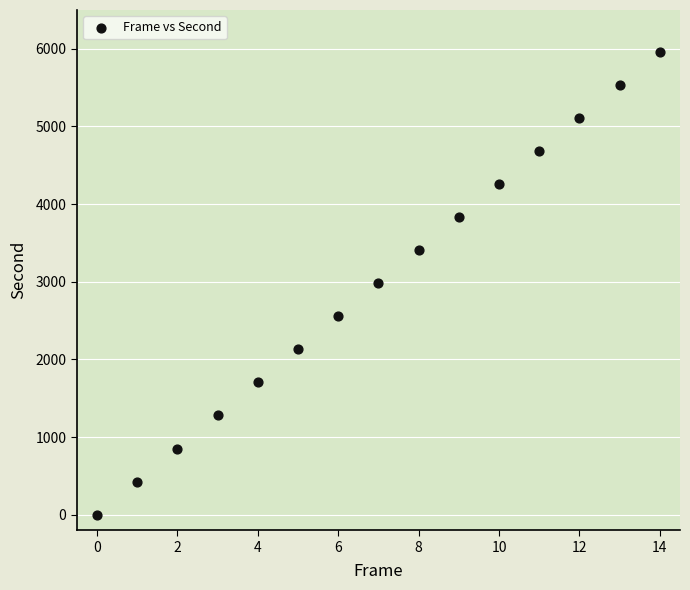

What is the range of Y values (max minus min)?

5963.4